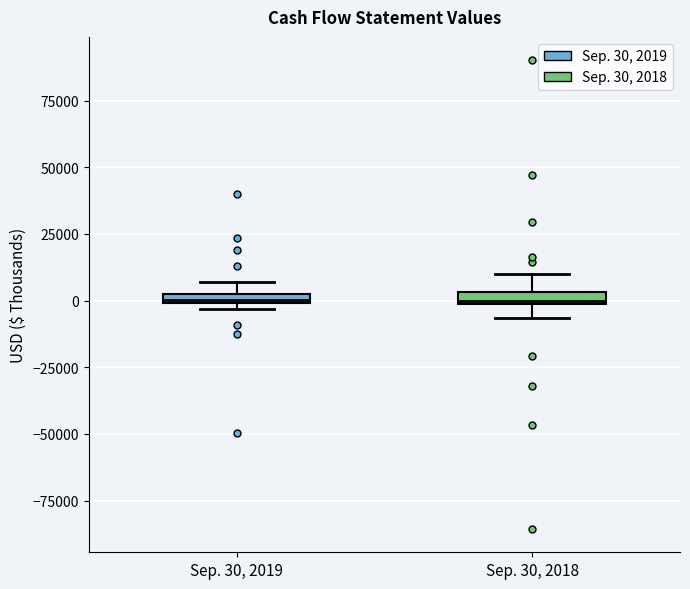

Where does the lower whisker of the box for Sep. 30, 2018 end on the y-axis? The values are not printed on the chart, so give them approximately, as read against the axis.

-5000